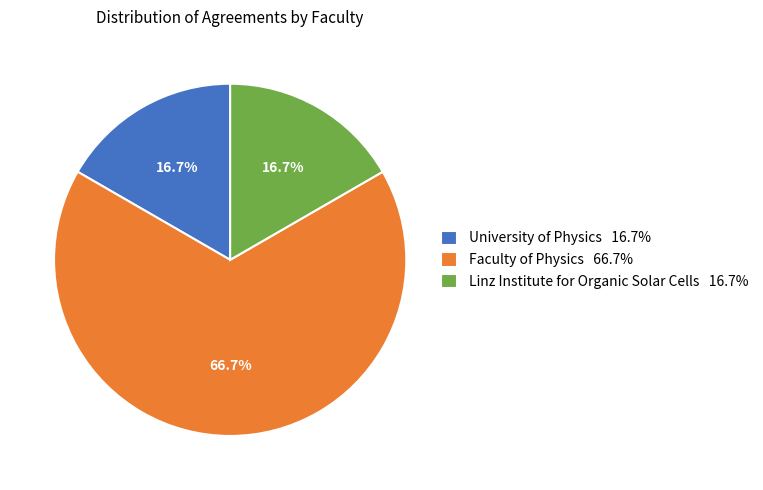

To the nearest percent, what portion does University of Physics represent?

17%